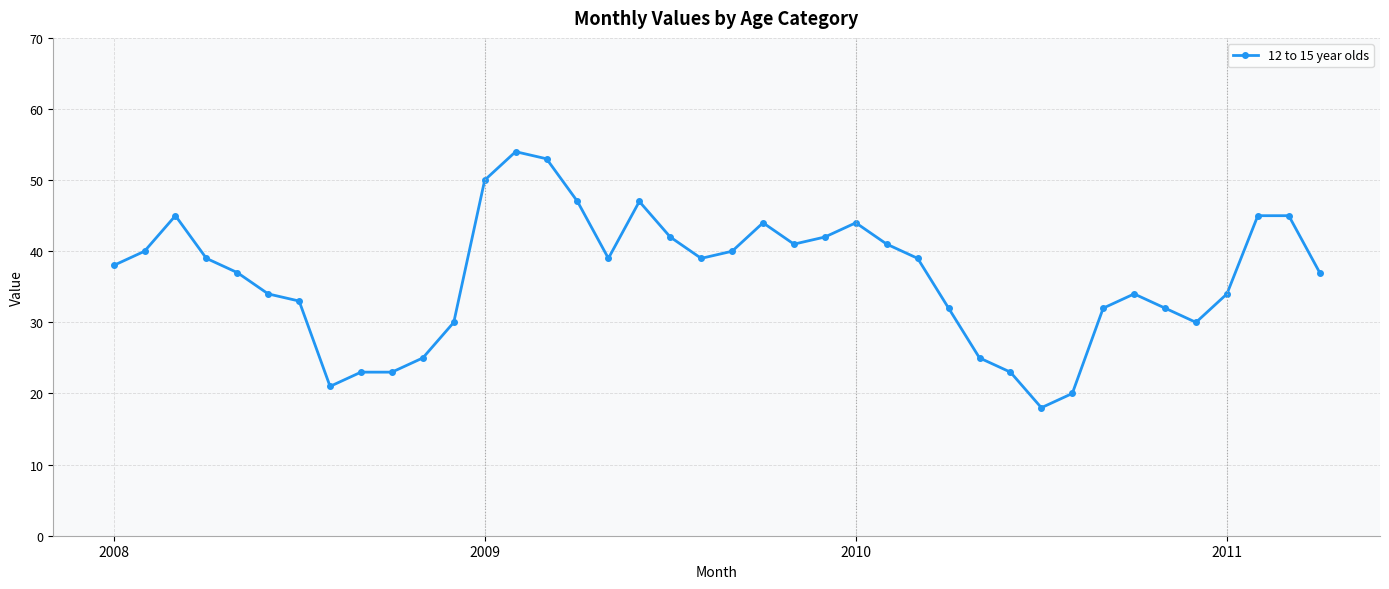

What is the smallest value displayed?

18